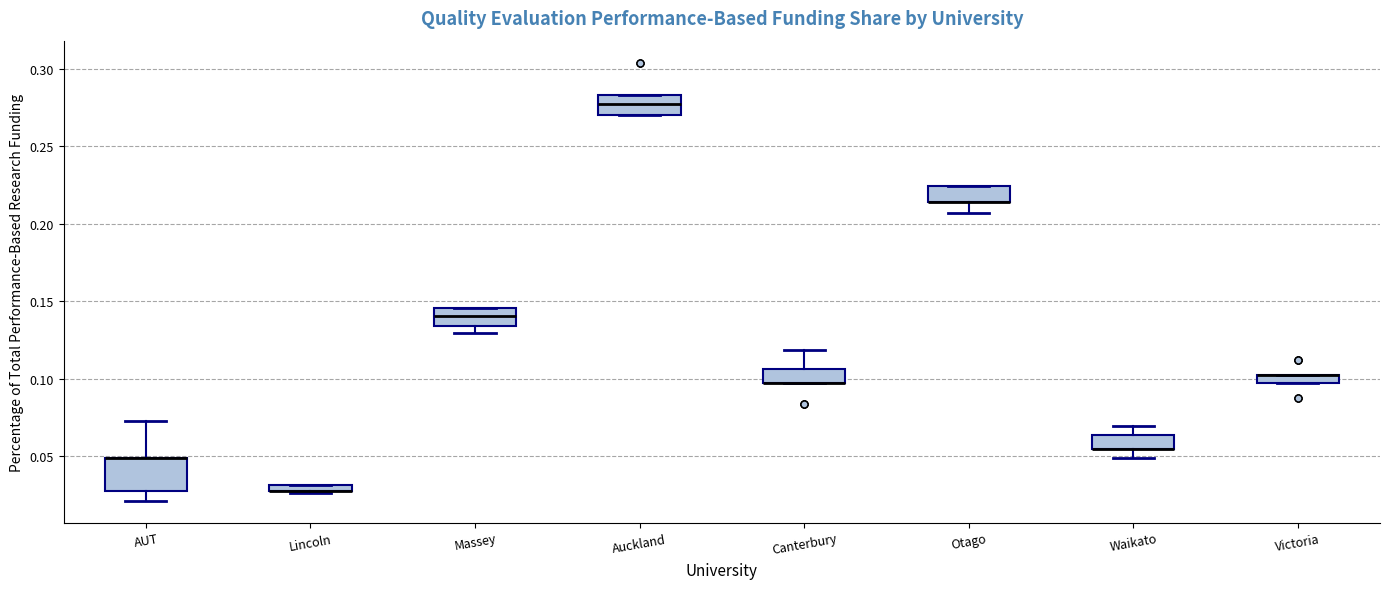

Where does the lower whisker of the box for Otago end on the y-axis? The values are not printed on the chart, so give them approximately, as read against the axis.

0.205